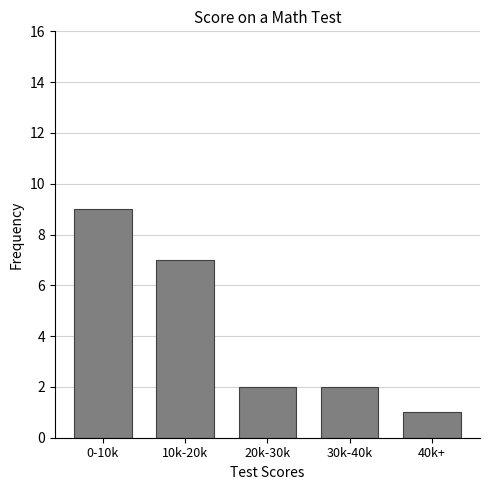

Reading left to right, transcribe all the data shown in this chart.

9	7	2	2	1